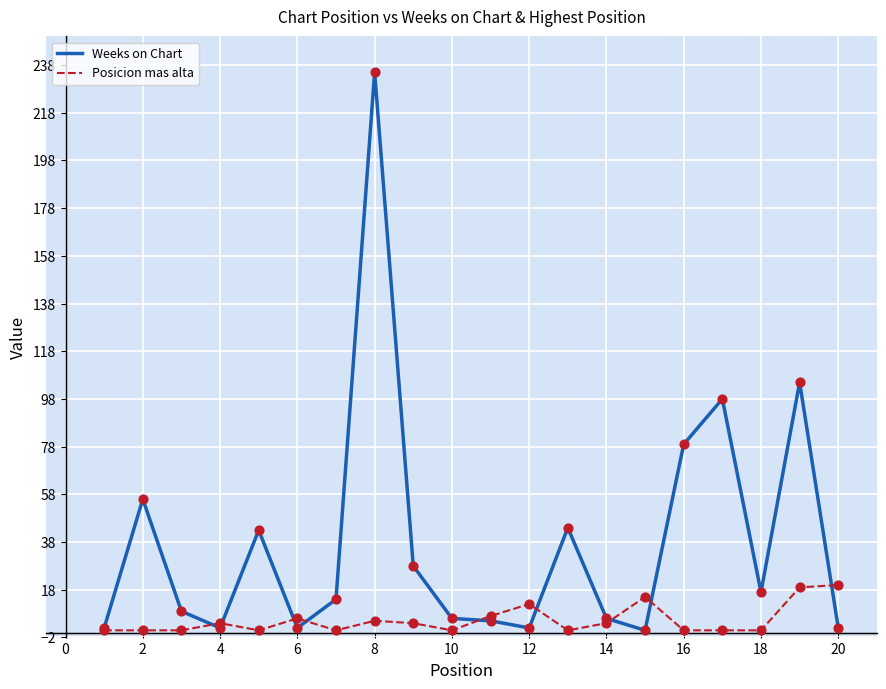

Which series has the largest total across all categories?

Weeks on Chart